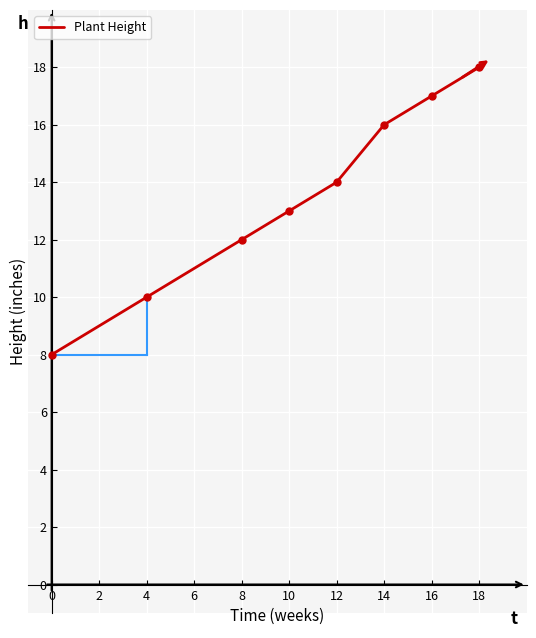

What is the change in value from 8 to 14?

+4